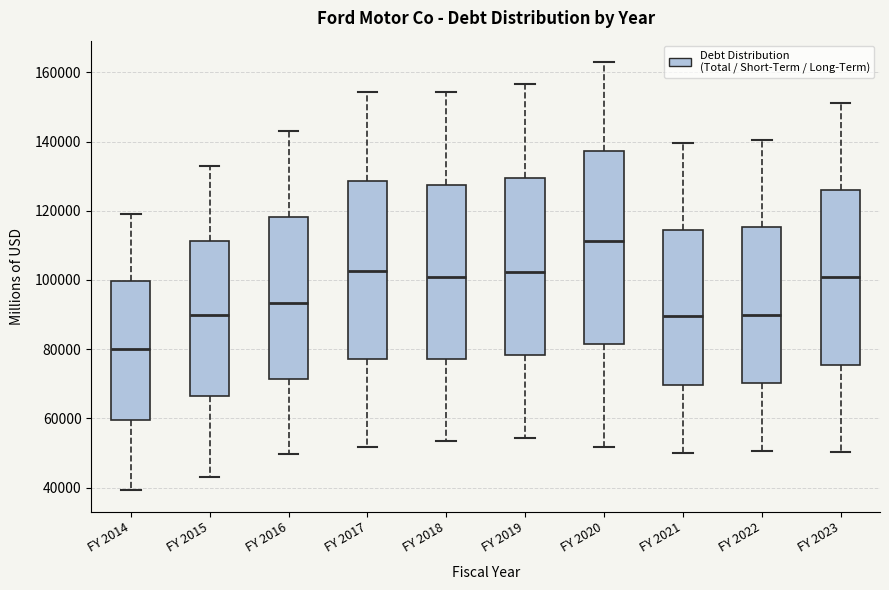

Reading left to right, transcribe this box plot: for each box, give where its median line is, the range the box spans, and where its two whiskers end, as read against the y-axis. The values are not printed on the chart, so give them approximately, as read against the axis.

FY 2014: median 80000, box 60000 to 100000, whiskers 40000 to 120000
FY 2015: median 90000, box 66000 to 112000, whiskers 42000 to 132000
FY 2016: median 94000, box 72000 to 118000, whiskers 50000 to 142000
FY 2017: median 102000, box 78000 to 128000, whiskers 52000 to 154000
FY 2018: median 100000, box 78000 to 128000, whiskers 54000 to 154000
FY 2019: median 102000, box 78000 to 130000, whiskers 54000 to 156000
FY 2020: median 112000, box 82000 to 138000, whiskers 52000 to 162000
FY 2021: median 90000, box 70000 to 114000, whiskers 50000 to 140000
FY 2022: median 90000, box 70000 to 116000, whiskers 50000 to 140000
FY 2023: median 100000, box 76000 to 126000, whiskers 50000 to 152000